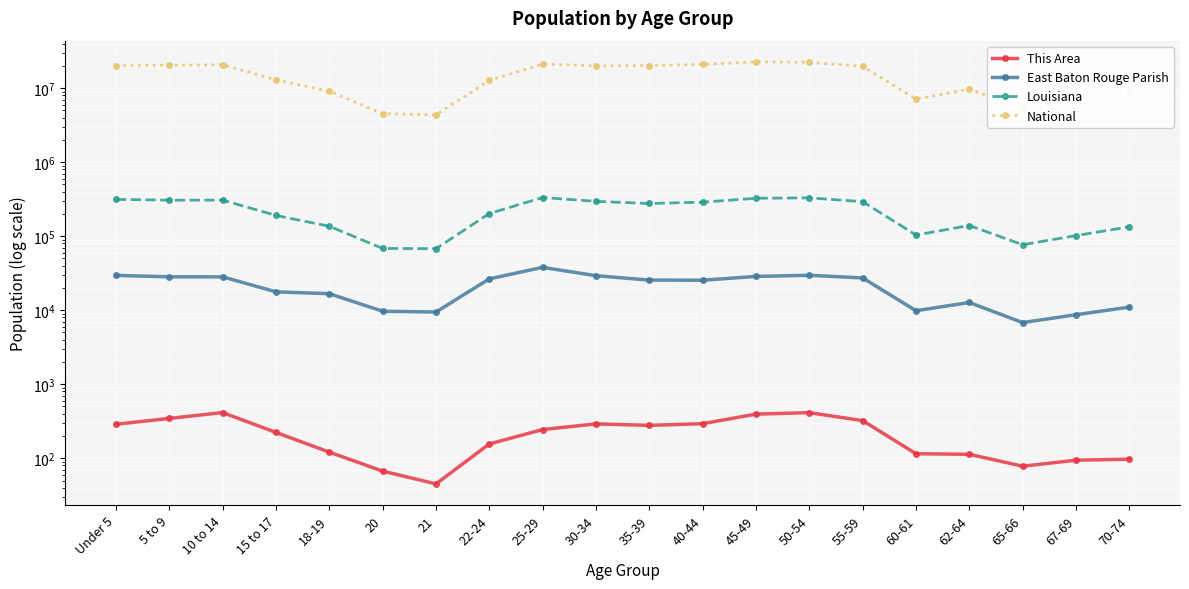

What is the maximum value for National?

22708591